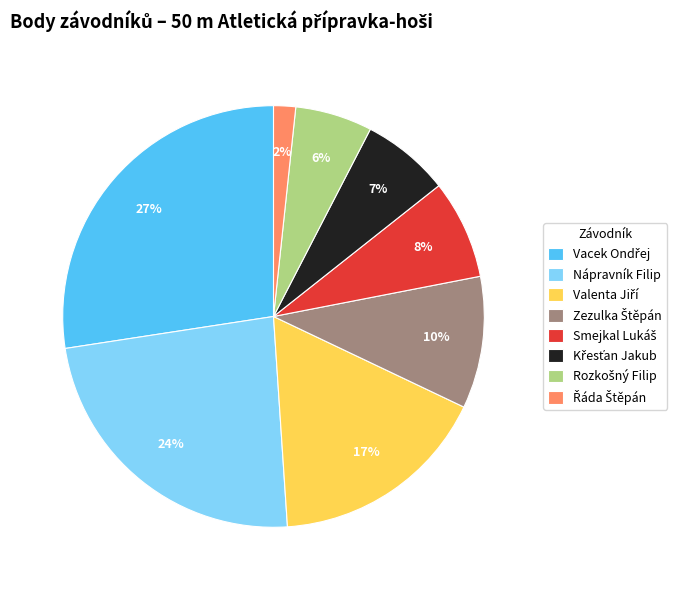

Is there any slice that represents more than half of the pie?

No